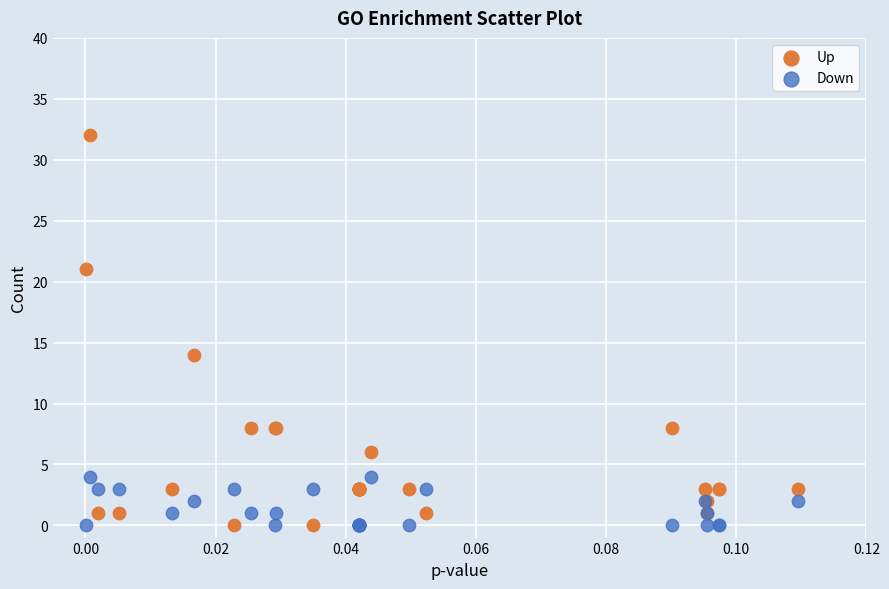

Across all series, what Y value is closest to 16?

14